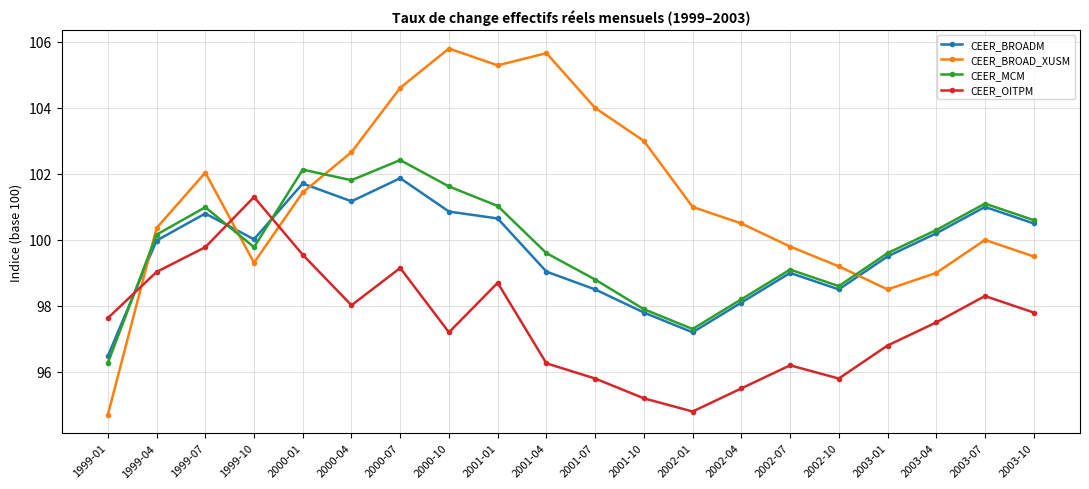

What are all the series names shown in the legend?

CEER_BROADM, CEER_BROAD_XUSM, CEER_MCM, CEER_OITPM